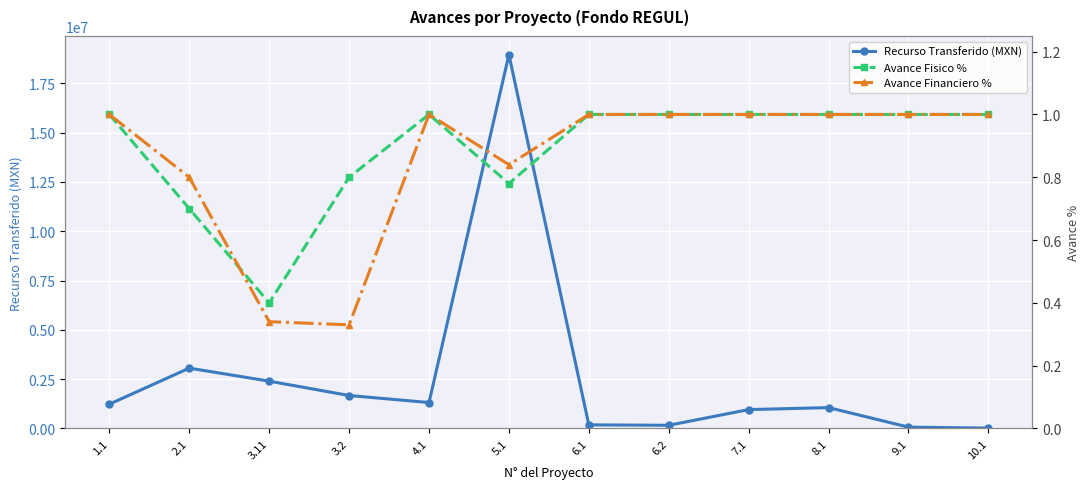

List the series in order of their peak value, lowest first.

Avance Fisico %, Avance Financiero %, Recurso Transferido (MXN)